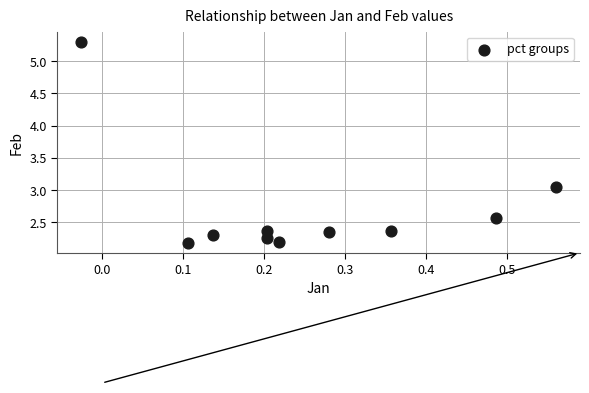

What is the average X value?

0.3